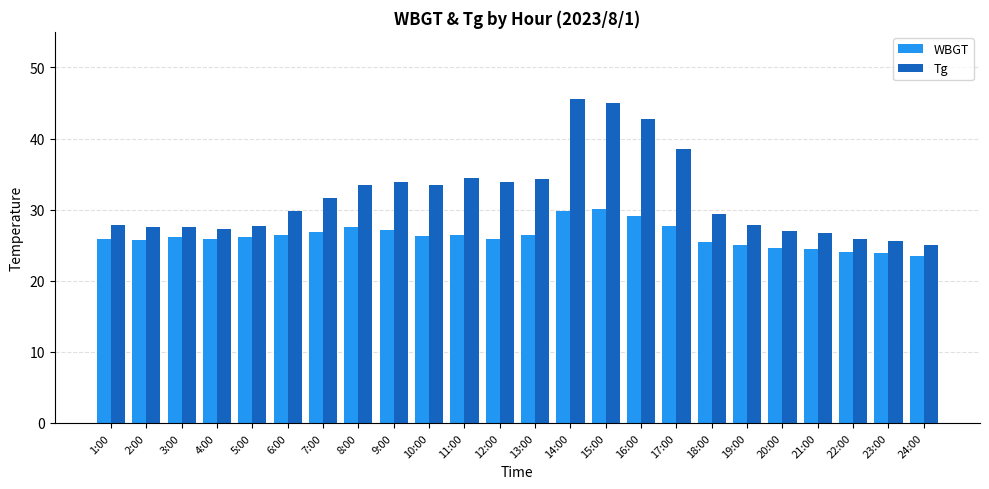

What is the approximate value of WBGT at 24:00?

23.5